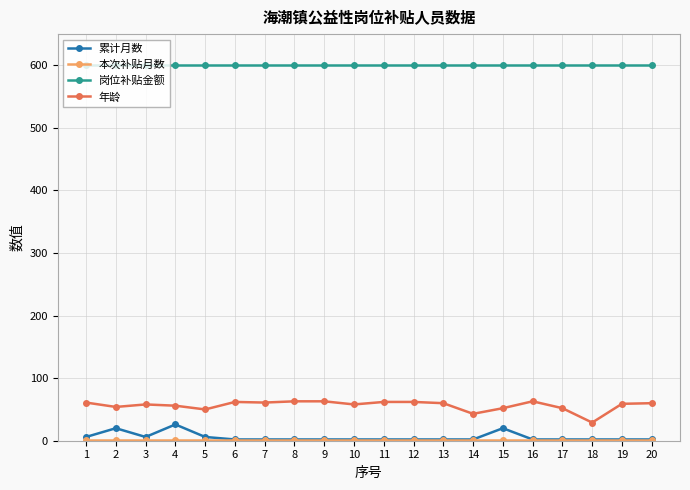

True or false: 年龄 has more than 1 points higher than both neighbors.

True